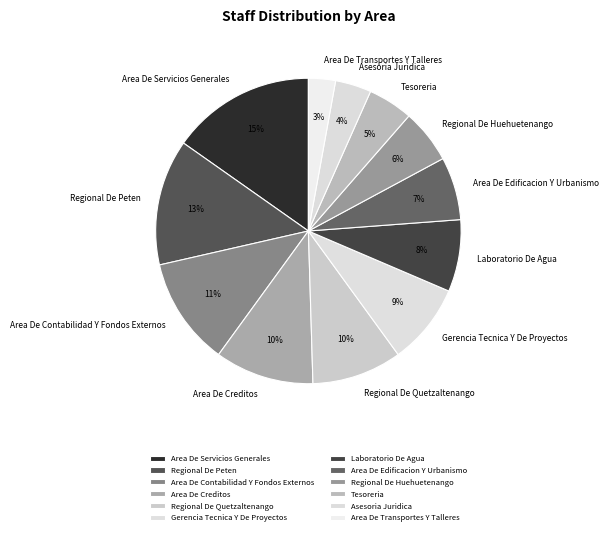

What is the largest slice in the pie chart?

Area De Servicios Generales